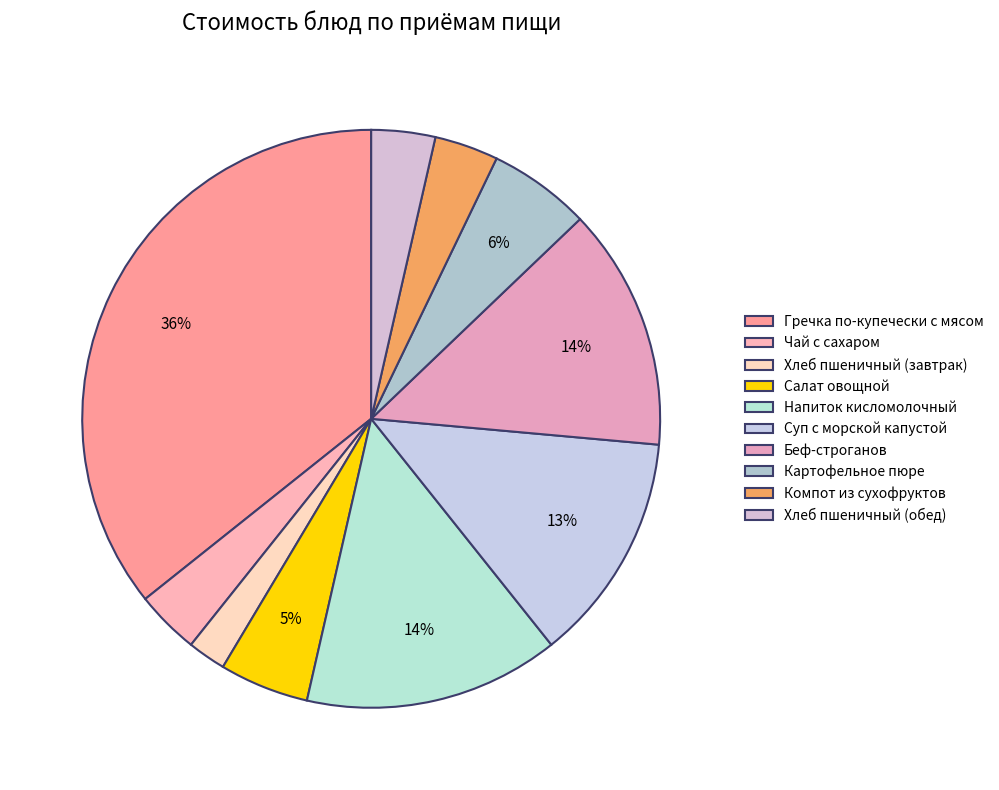

How many segments does this pie chart have?

10